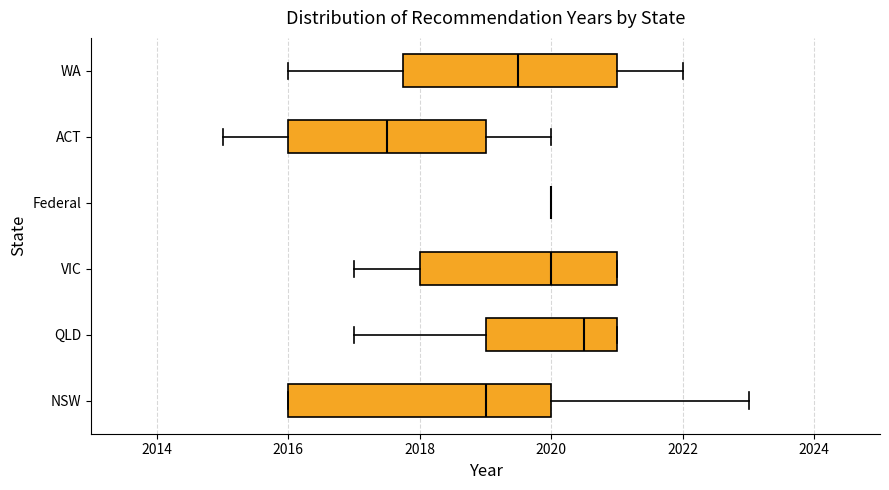

Which box is the widest, from its left edge to its right edge?

NSW